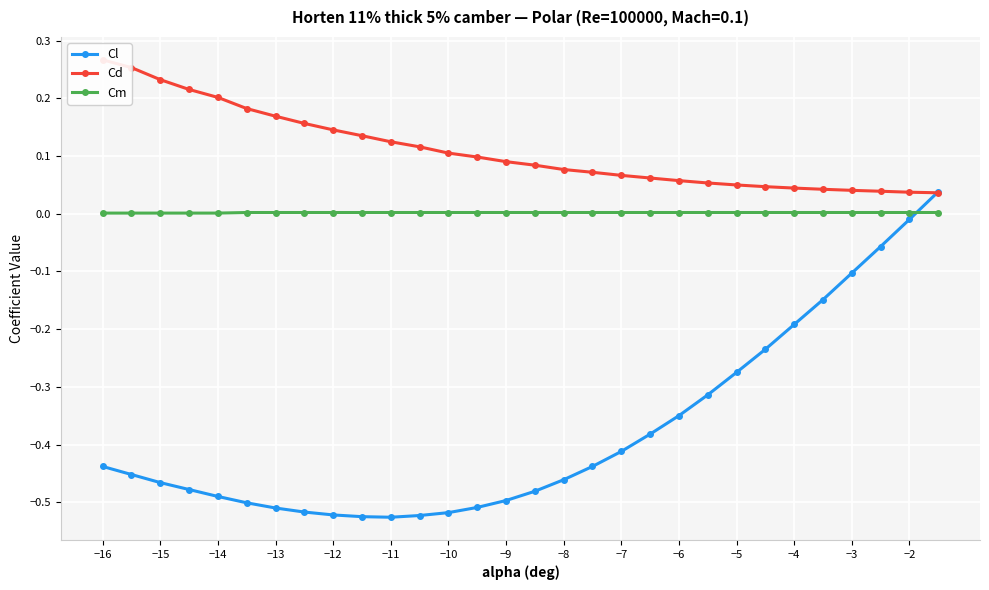

How many intersections are there between Cl and Cm?

1